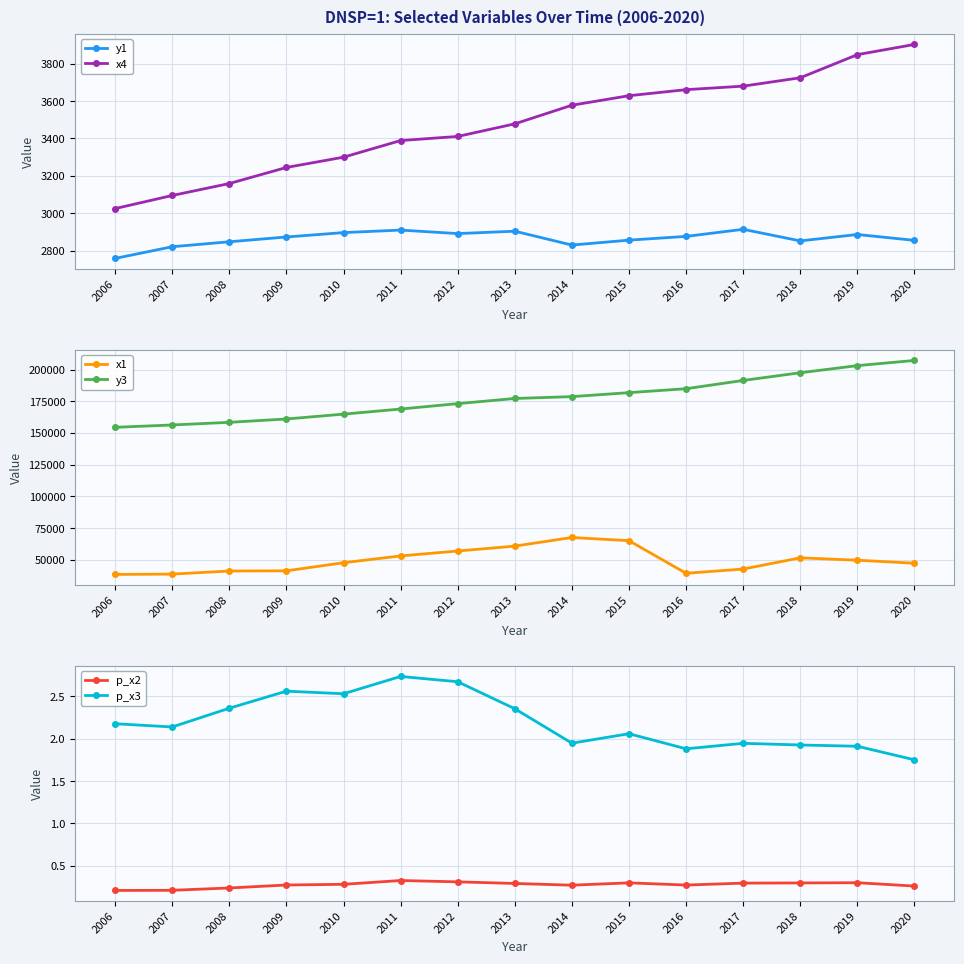

Rank the series by their maximum value, from lowest to highest.

p_x2, p_x3, y1, x4, x1, y3